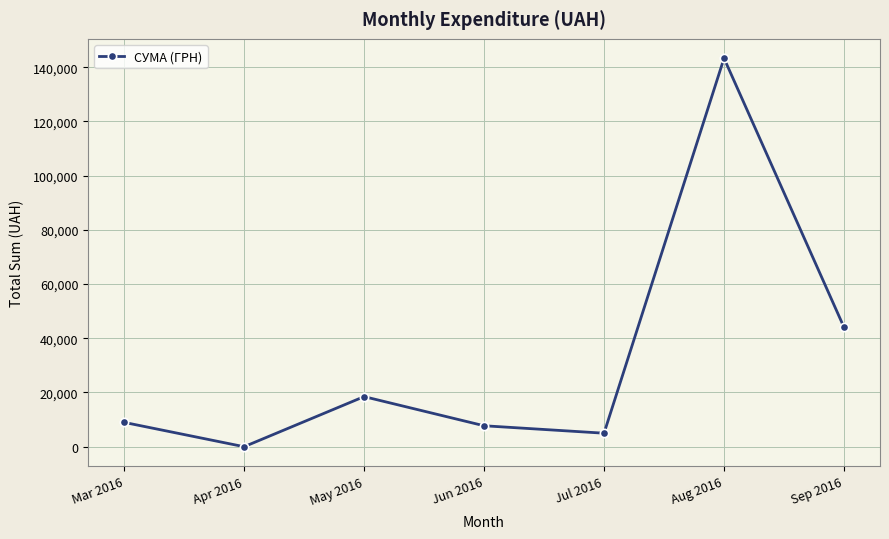

What is the ratio of the value at Jun 2016 to the value at Sep 2016?

0.2